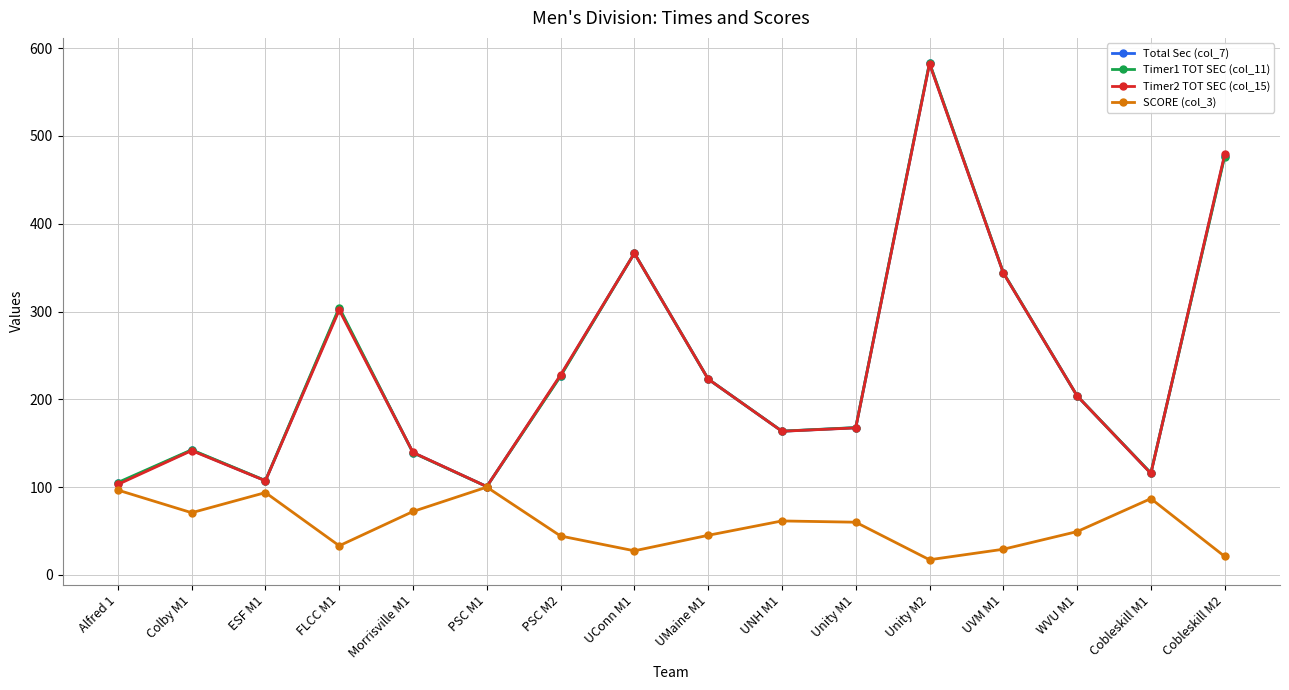

Which series ends up on top after the final intersection of Timer2 TOT SEC (col_15) and Timer1 TOT SEC (col_11)?

Timer2 TOT SEC (col_15)